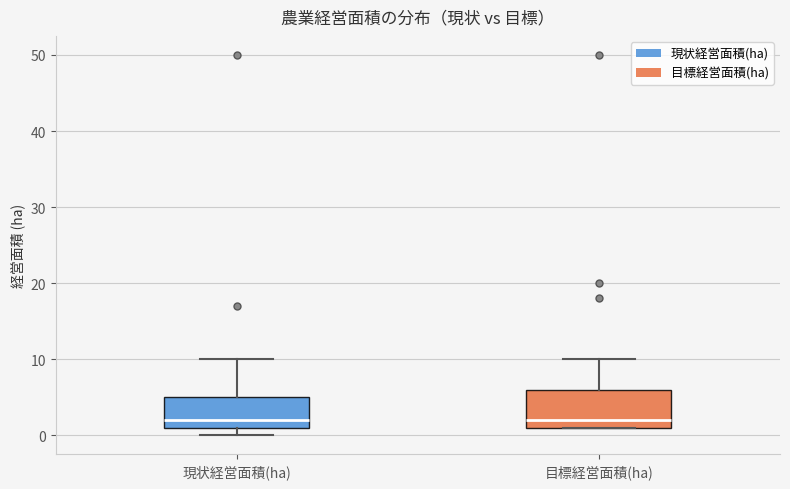

Comparing the boxes themselves (not the whiskers), which one is the tallest?

目標経営面積(ha)